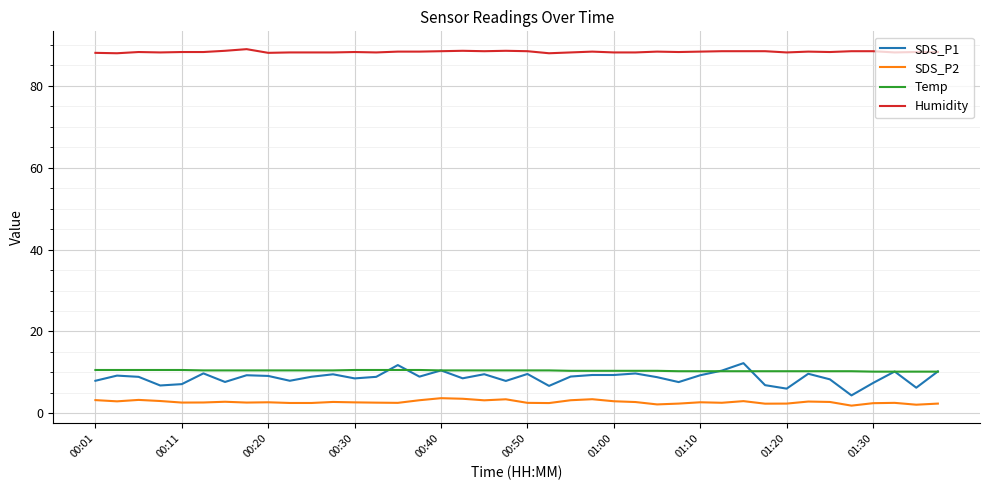

What is the minimum value for Temp?

10.2